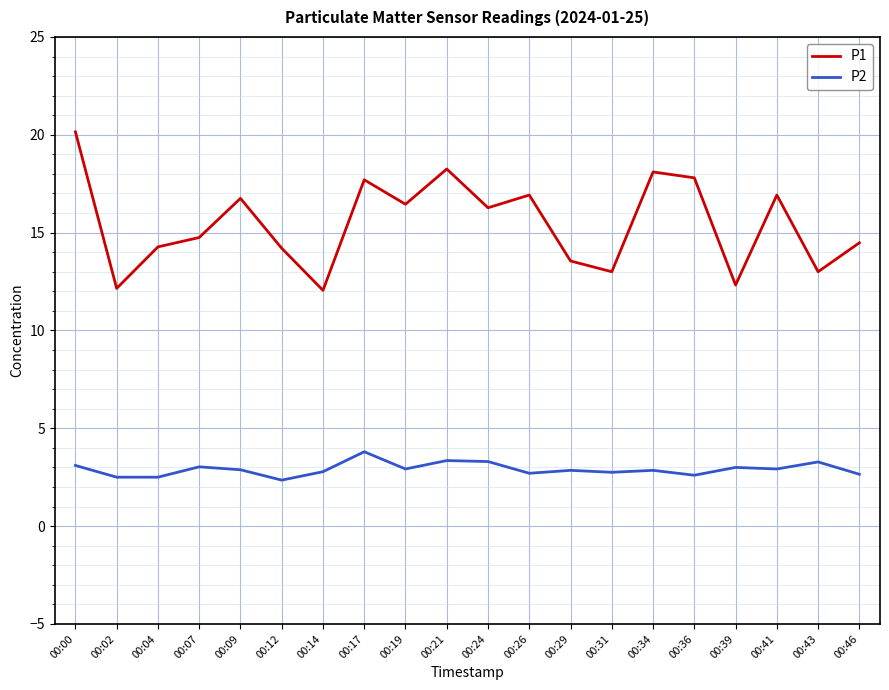

Is the value of P2 at 00:34 greater than the value of P1 at 00:43?

No